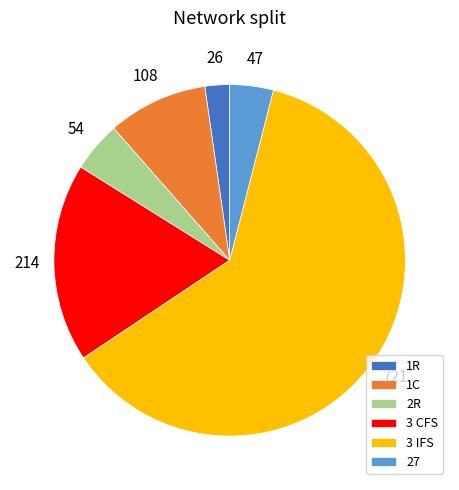

Is the sum of 27 and 2R greater than half?

No